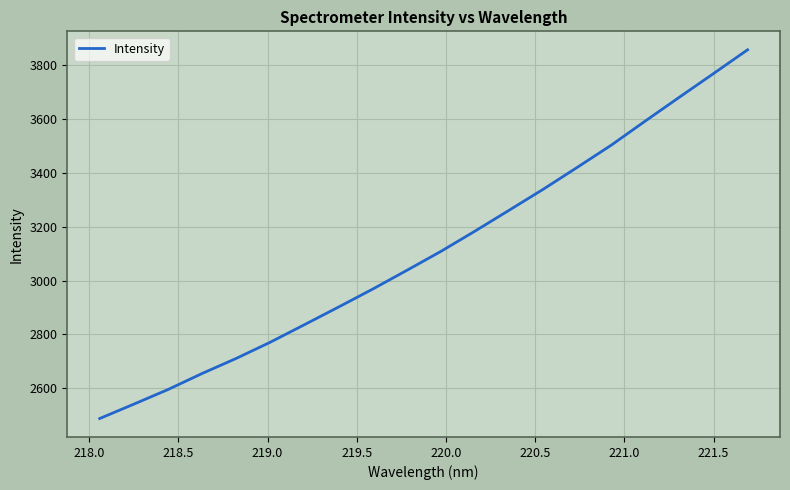

What is the maximum value shown in the chart?

3857.7